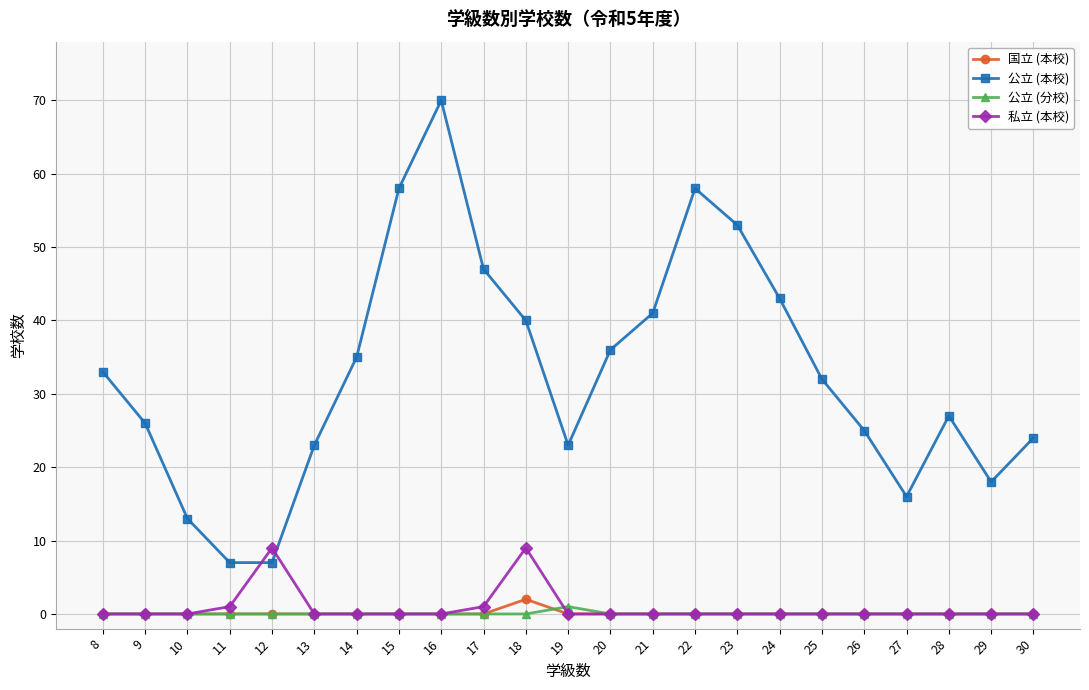

True or false: 国立 (本校) has more than 0 points higher than both neighbors.

True